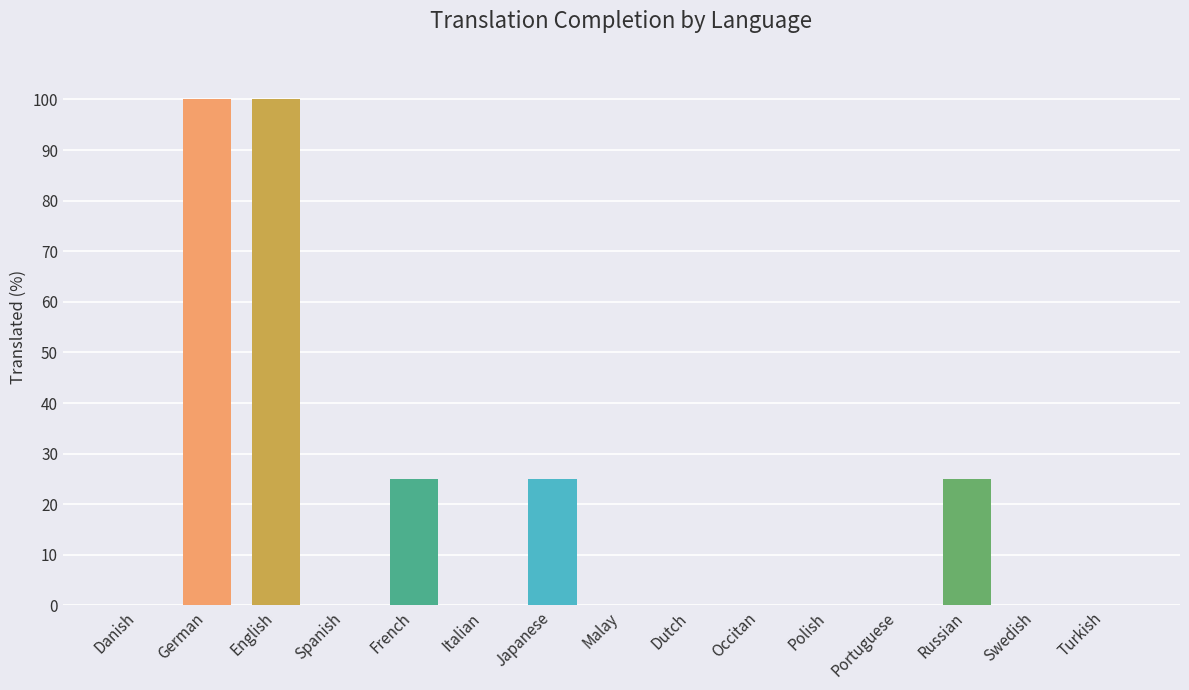

True or false: the data shows 55 at Swedish.

False